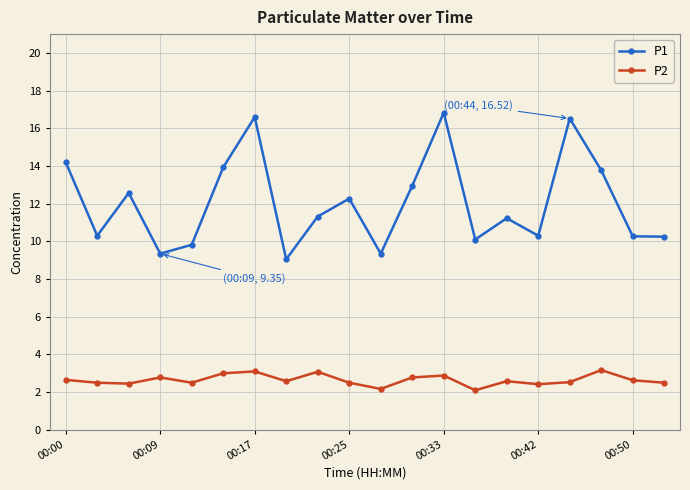

True or false: P1 and P2 cross at least once.

False